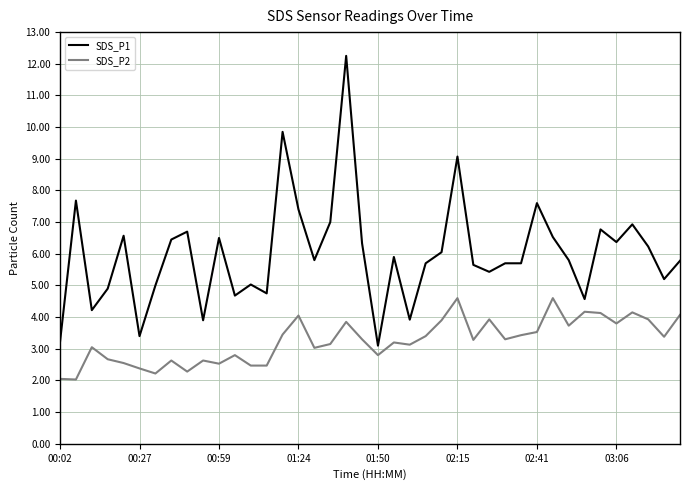

What is the minimum value shown in the chart?

2.0